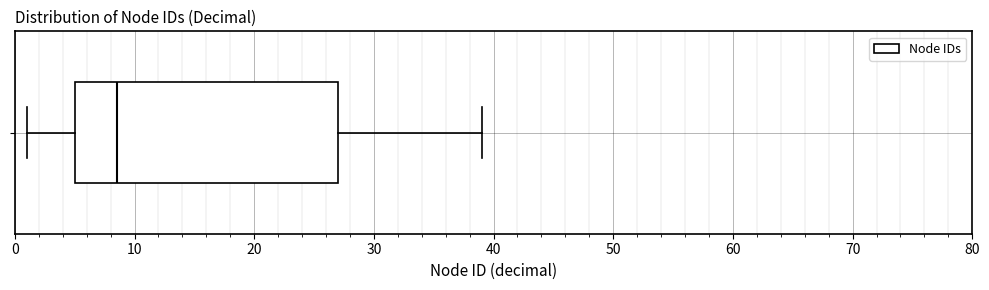

Where does the median line of the box sit on the x-axis? The values are not printed on the chart, so give them approximately, as read against the axis.

9